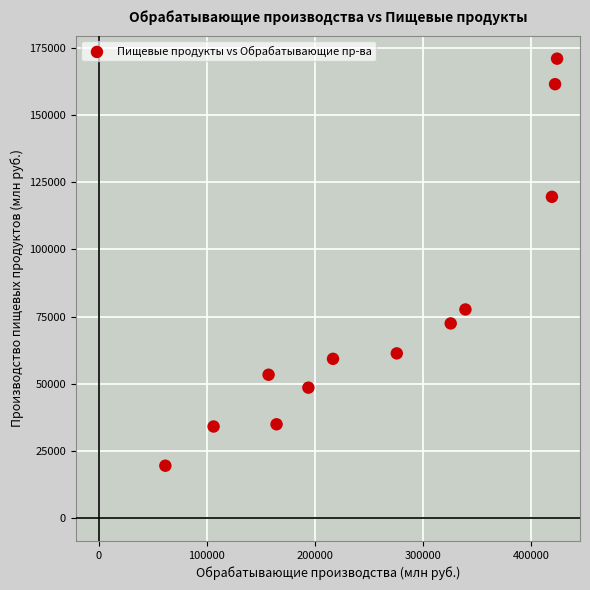

What is the average Y value?

76119.2